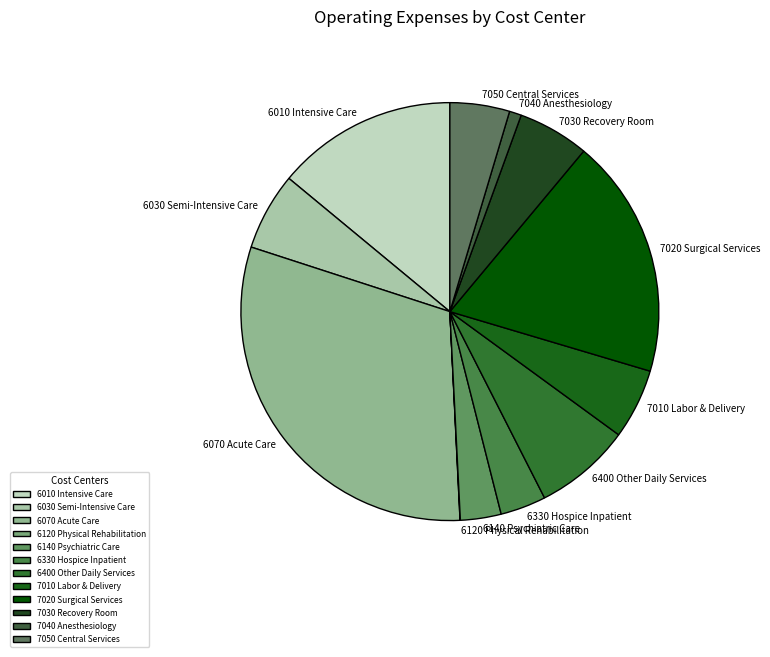

Between 6030 Semi-Intensive Care and 6400 Other Daily Services, which is larger?

6400 Other Daily Services